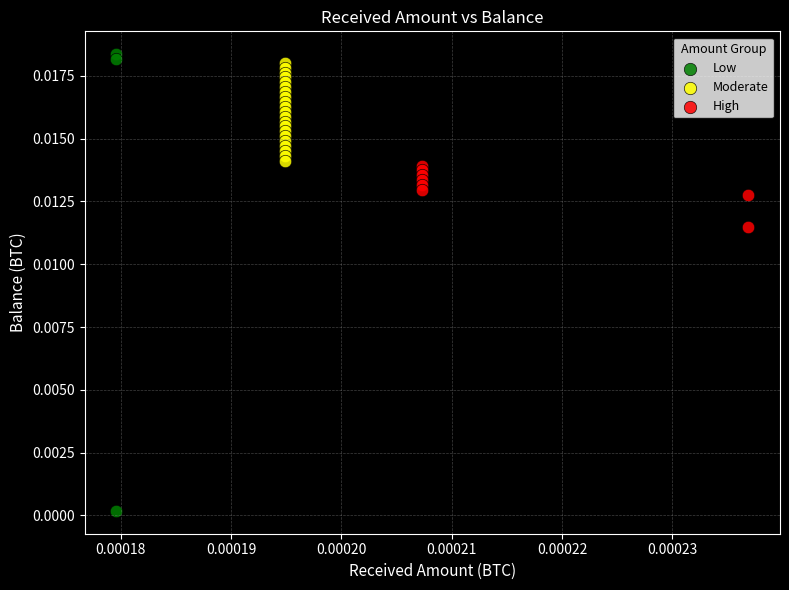

Which series reaches the minimum Y coordinate?

Low